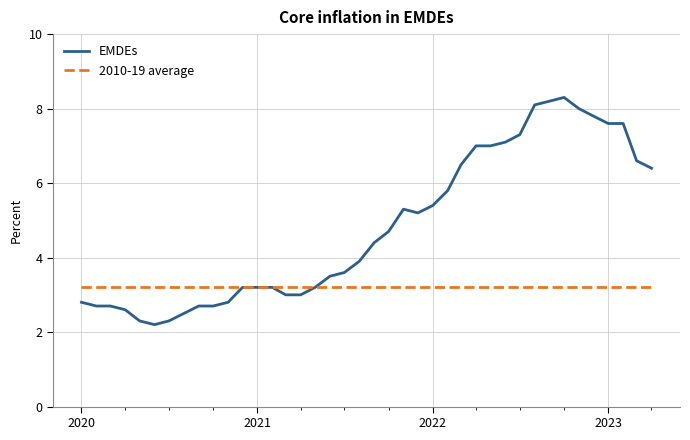

Which series has the widest spread of values?

EMDEs